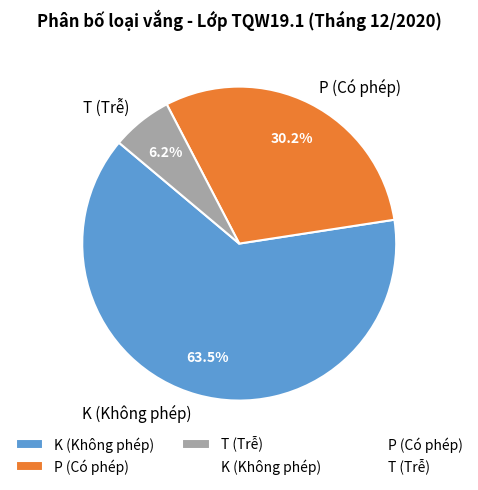

What is the largest slice in the pie chart?

K (Không phép)